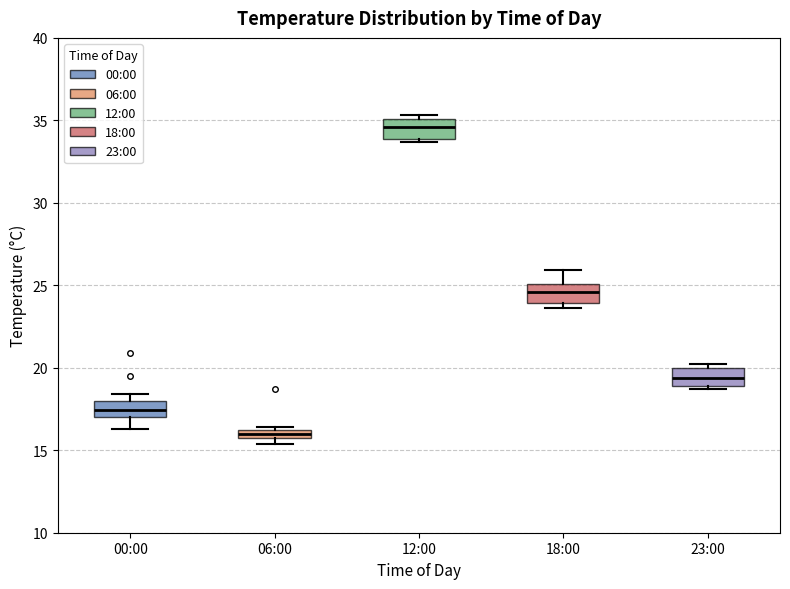

Which box's median line is the lowest?

06:00